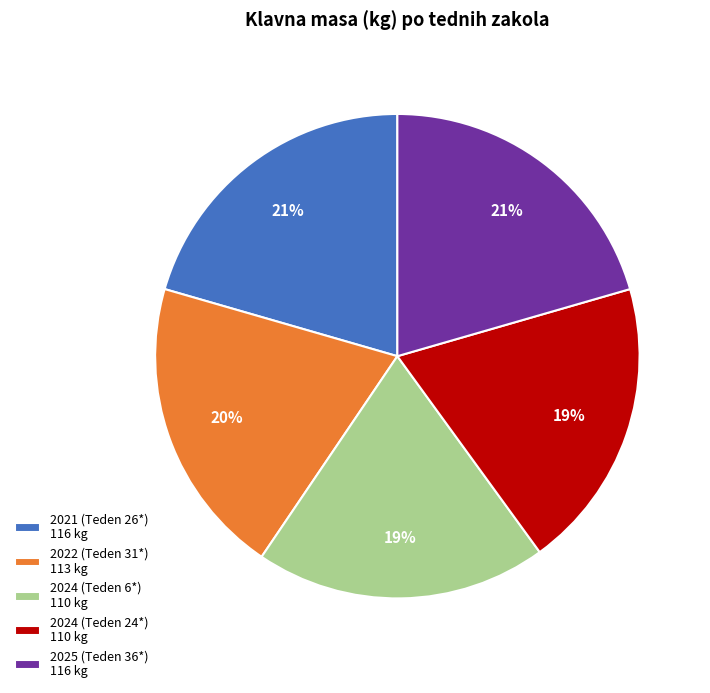

Combined, do 2021 (Teden 26*) 116 kg and 2025 (Teden 36*) 116 kg account for over 50%?

No